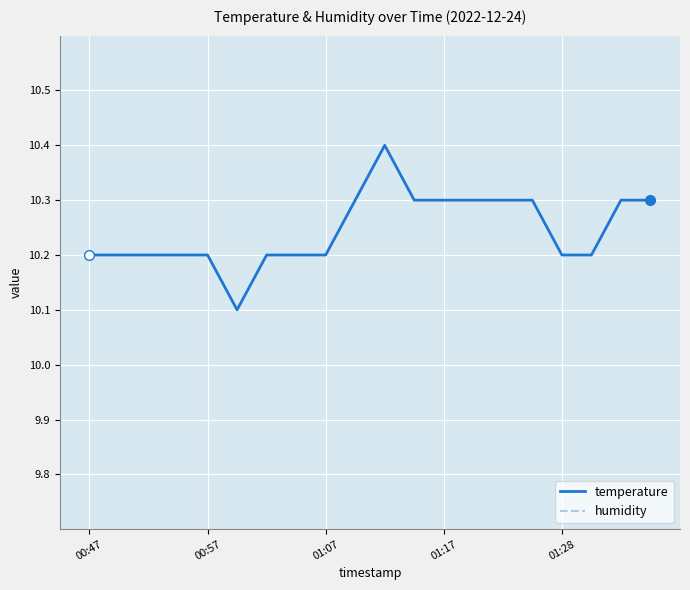

The value of temperature at 00:57 is 4.4. True or false?

False